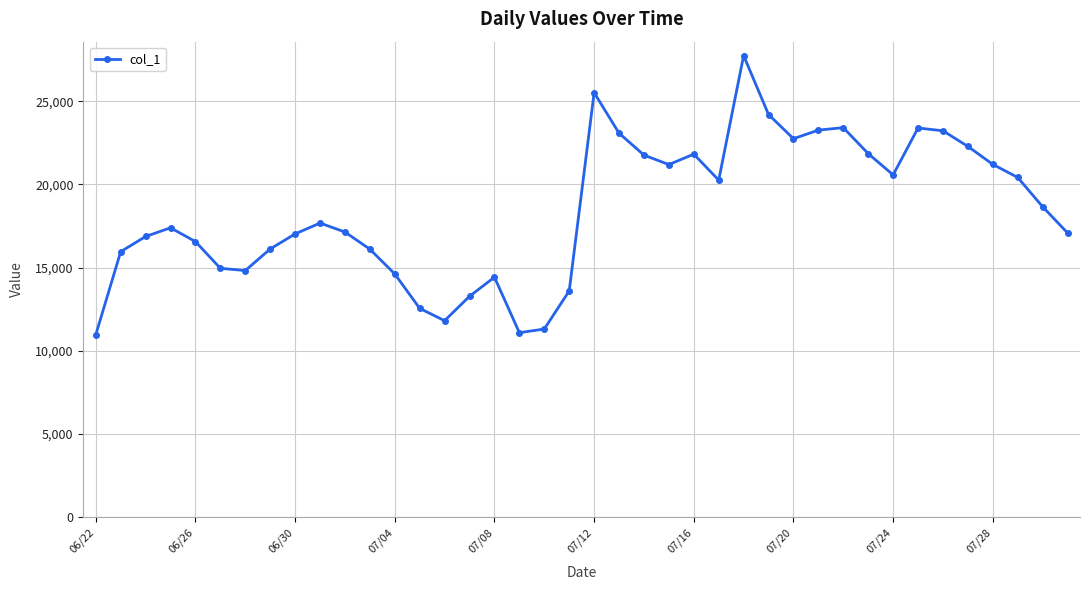

How many interior local valleys (lower than both neighbors) does the data have?

7